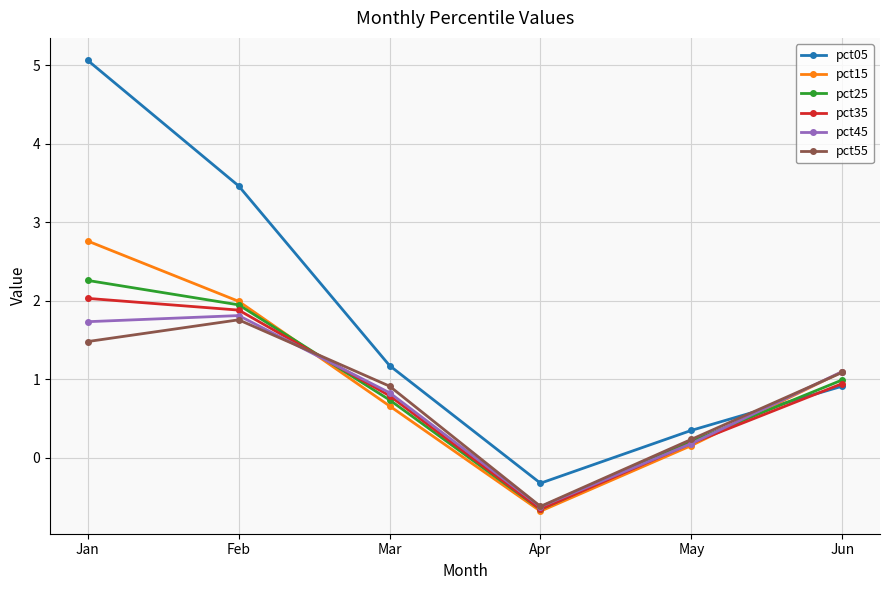

Reading left to right, what are all the values shown in this chart?

pct05: 5.1	3.5	1.2	-0.3	0.3	0.9
pct15: 2.8	2.0	0.7	-0.7	0.2	1.1
pct25: 2.3	1.9	0.7	-0.7	0.2	1.0
pct35: 2.0	1.9	0.8	-0.7	0.2	0.9
pct45: 1.7	1.8	0.8	-0.6	0.2	1.1
pct55: 1.5	1.8	0.9	-0.6	0.2	1.1